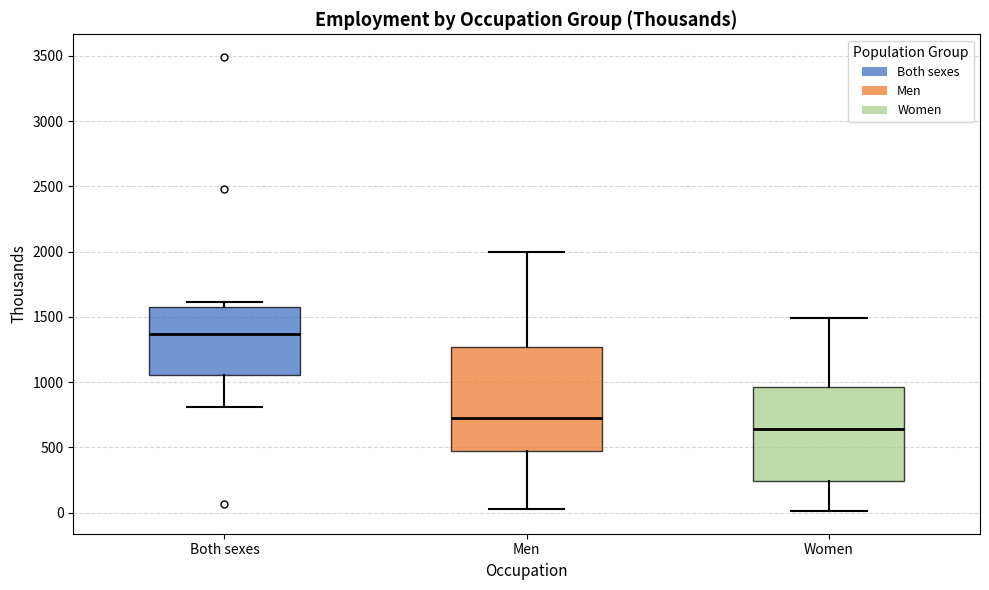

Where does the median line of the box for Men sit on the y-axis? The values are not printed on the chart, so give them approximately, as read against the axis.

700